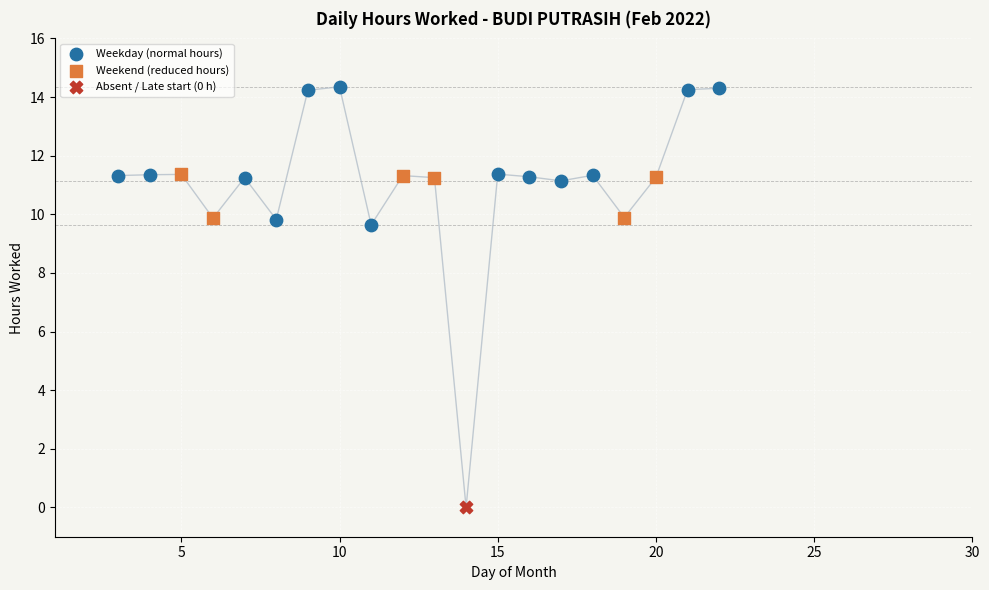

Which series reaches the minimum Y coordinate?

Absent / Late start (0 h)